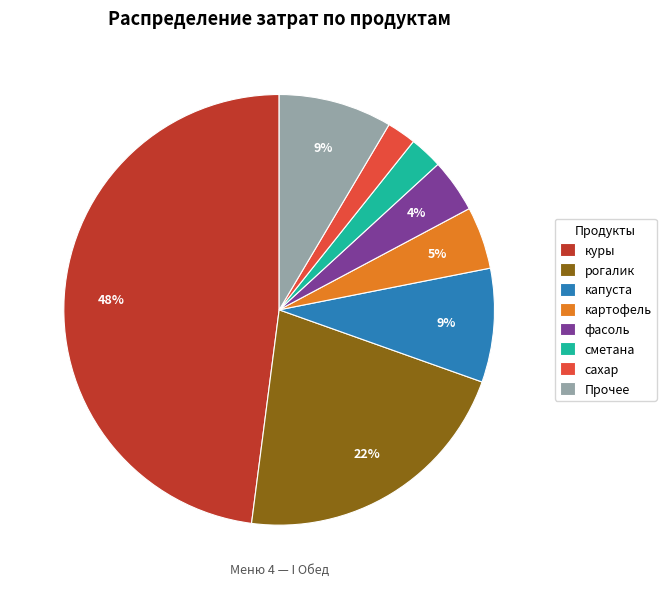

True or false: картофель accounts for 5% of the total.

True